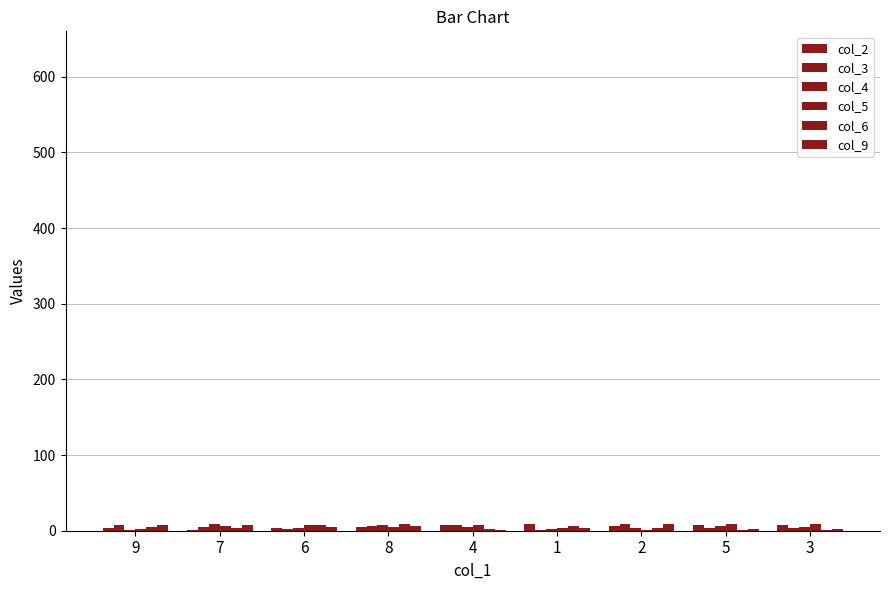

Rank the series by their maximum value, from highest to lowest.

col_2, col_3, col_4, col_5, col_6, col_9